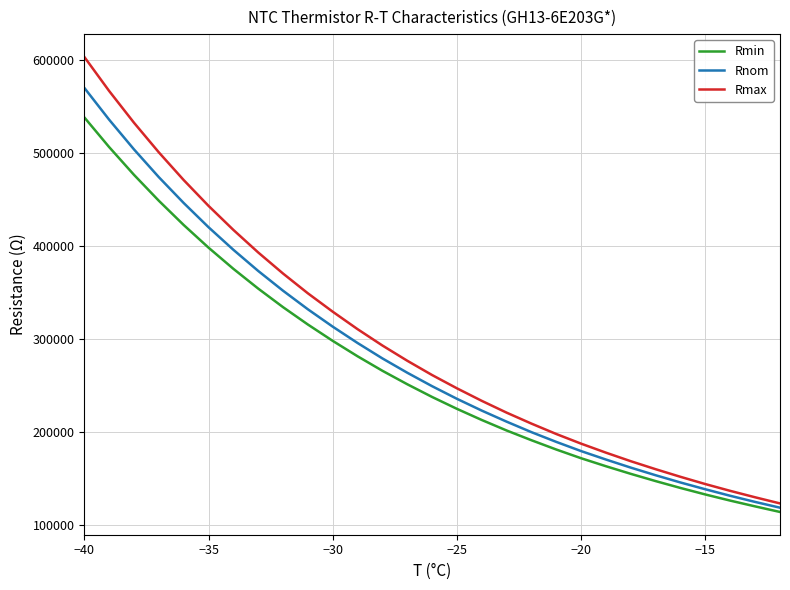

What is the smallest value displayed?

113600